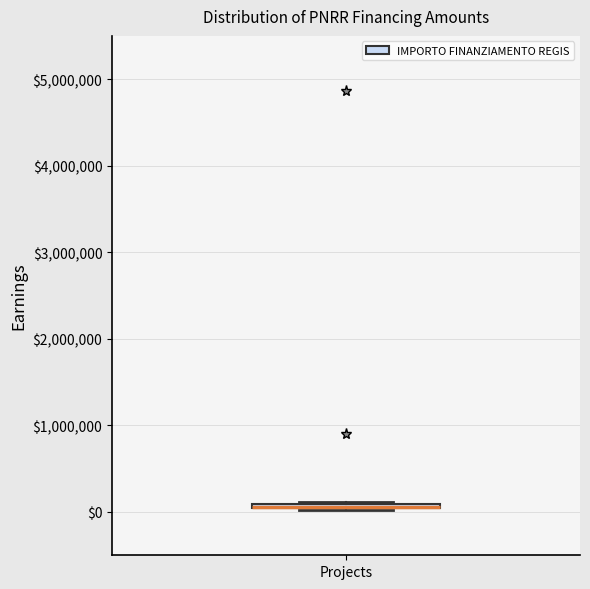

Where is the lower edge of the box for Projects on the y-axis? The values are not printed on the chart, so give them approximately, as read against the axis.

0